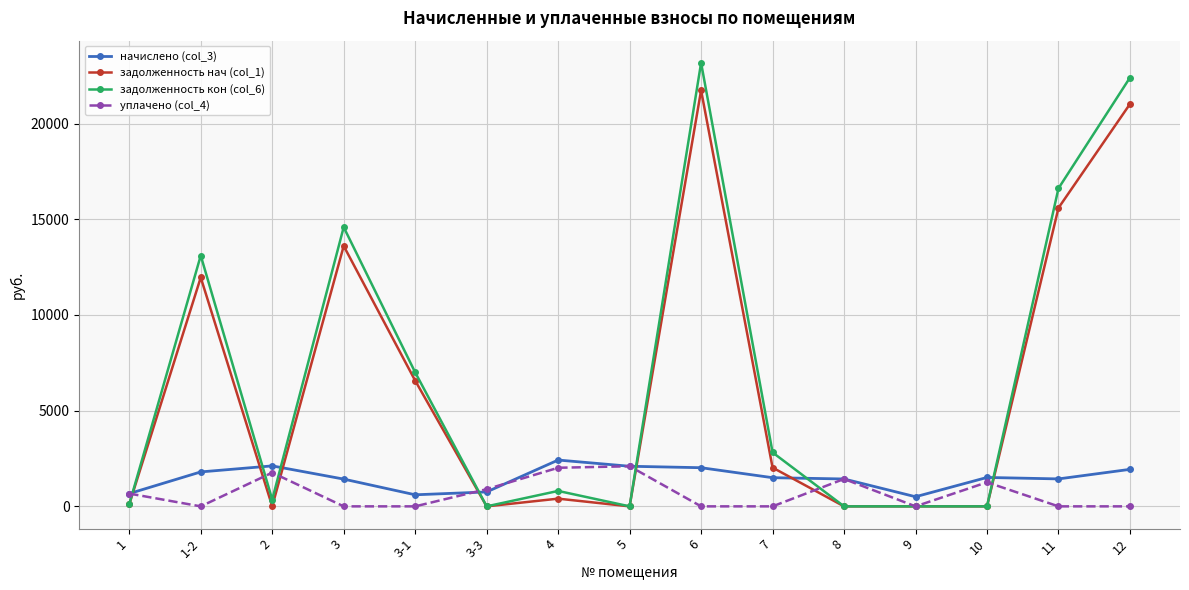

What is the sum of the задолженность кон (col_6) values at 5 and 1-2?

13102.7